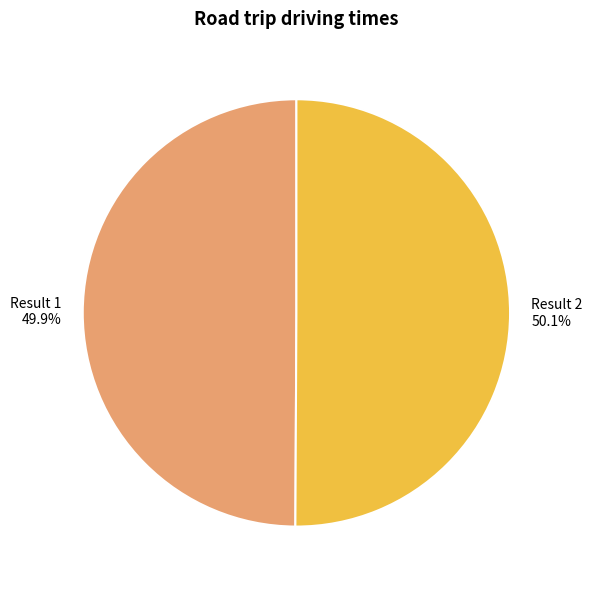

Does any single category account for the majority?

Yes